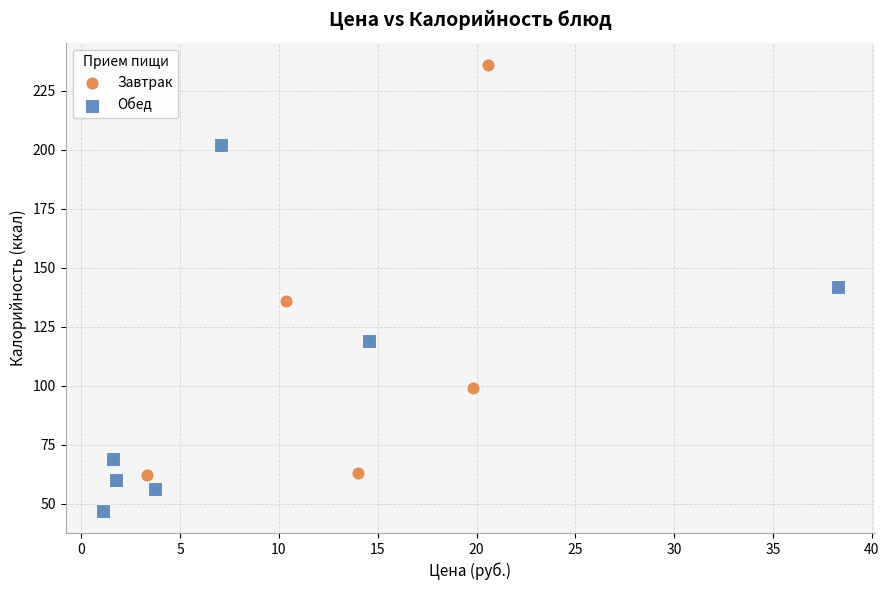

Which series has the widest spread of Y values?

Завтрак